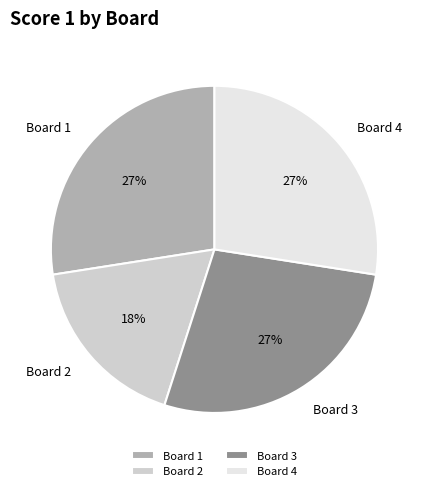

Do Board 4 and Board 1 together represent more than half of the pie?

Yes